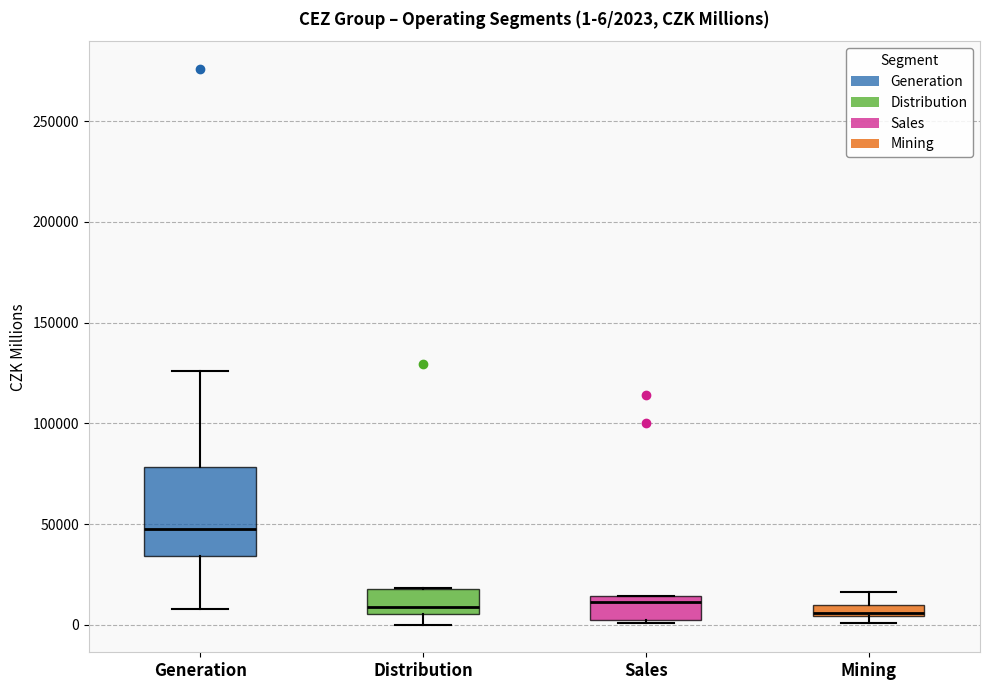

Which box's median line is the highest?

Generation